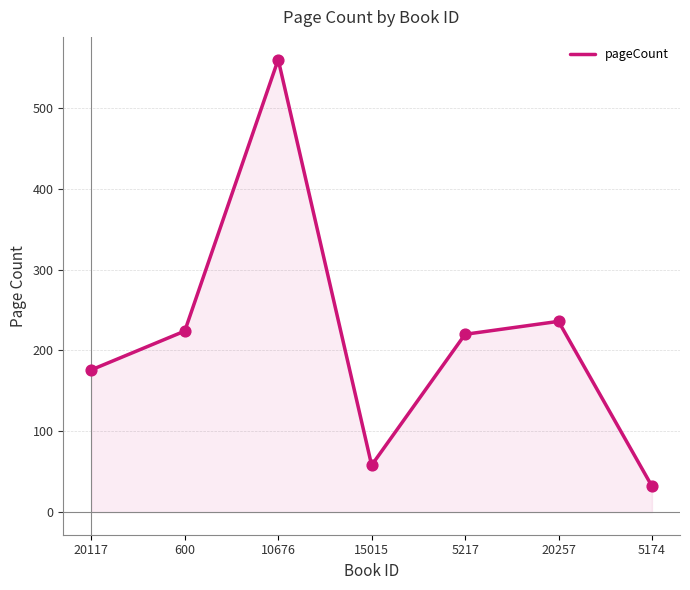

What is the change in value from 600 to 15015?

-166